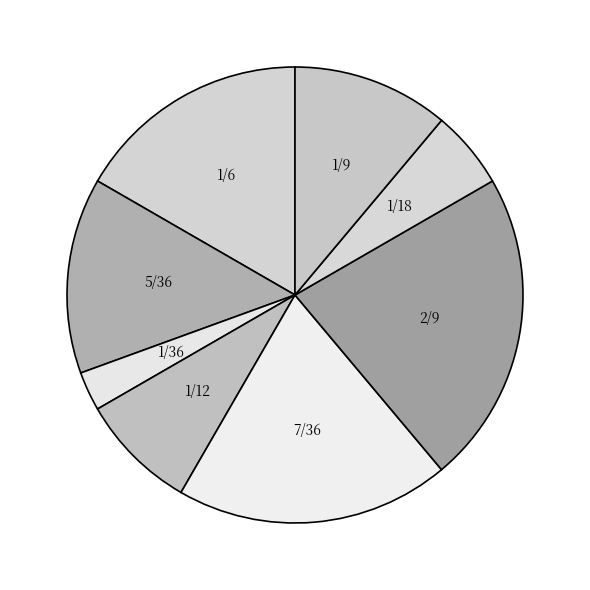

Is there a majority slice in this chart?

No